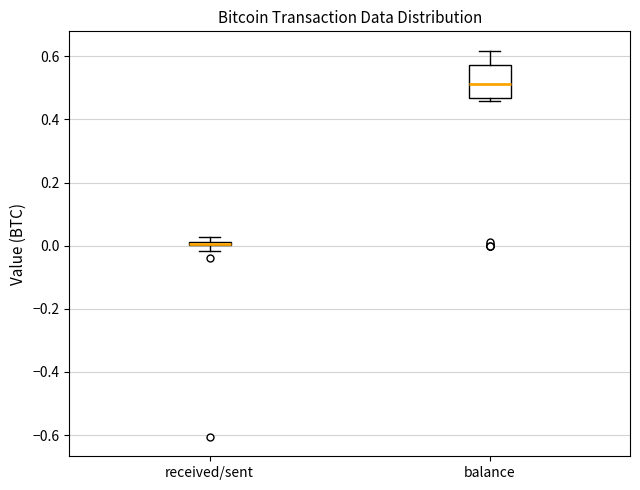

Where is the upper edge of the box for balance on the y-axis? The values are not printed on the chart, so give them approximately, as read against the axis.

0.58